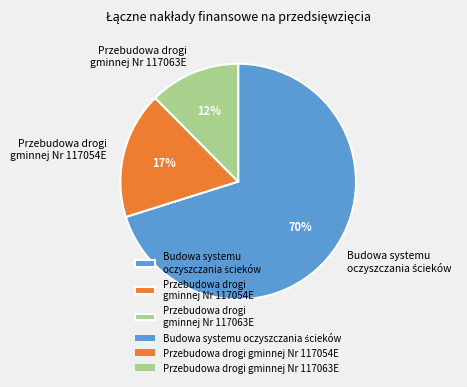

To the nearest percent, what is the average slice percentage?

33%